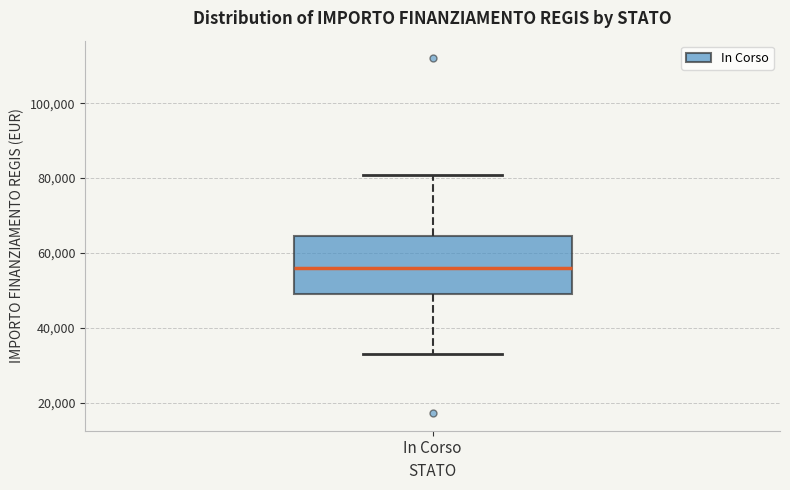

Where does the lower whisker of the box for In Corso end on the y-axis? The values are not printed on the chart, so give them approximately, as read against the axis.

32000